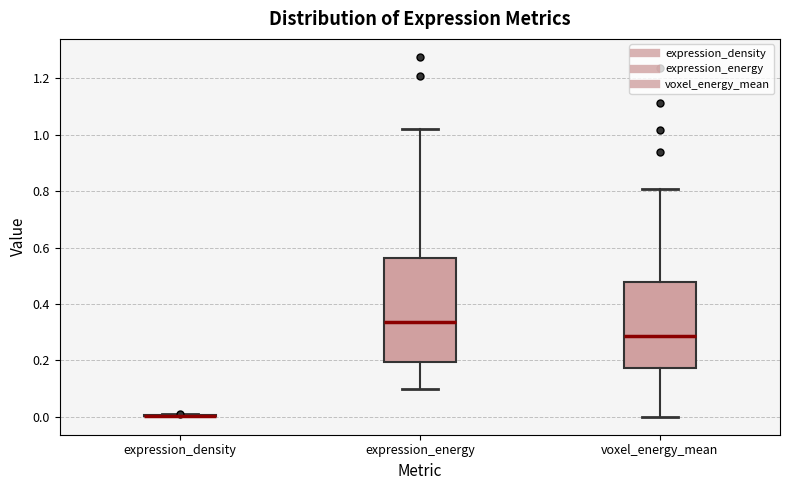

Which box is the tallest, from its lower edge to its upper edge?

expression_energy